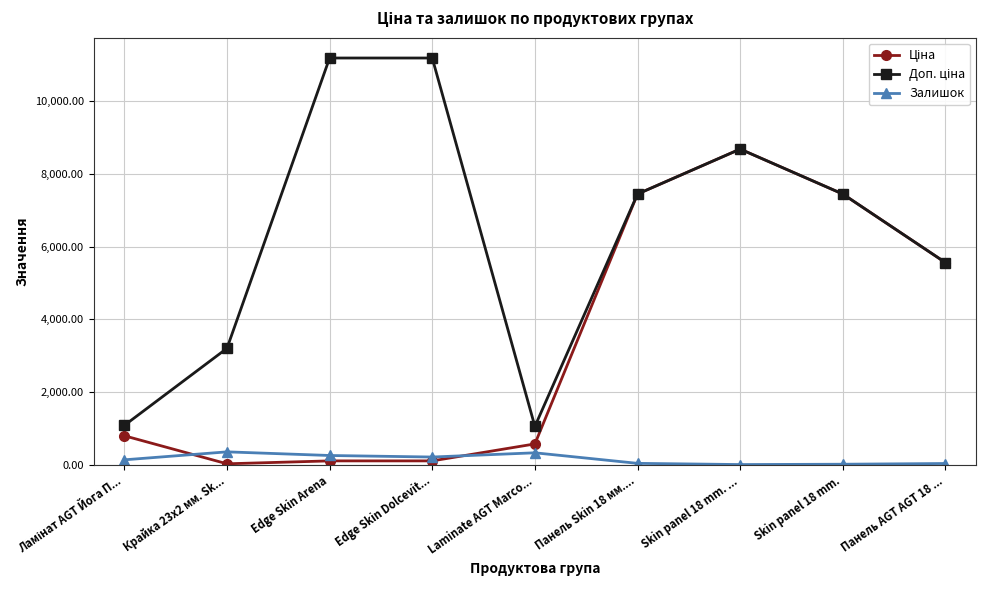

What is the label of the 7th point from the right?

Edge Skin Arena